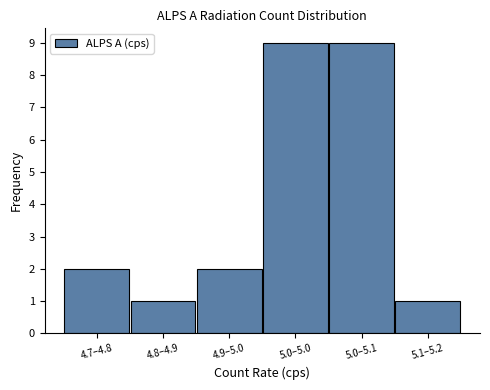

Reading left to right, list all the values displayed in this chart.

4.7–4.8=2	4.8–4.9=1	4.9–5.0=2	5.0–5.0=9	5.0–5.1=9	5.1–5.2=1